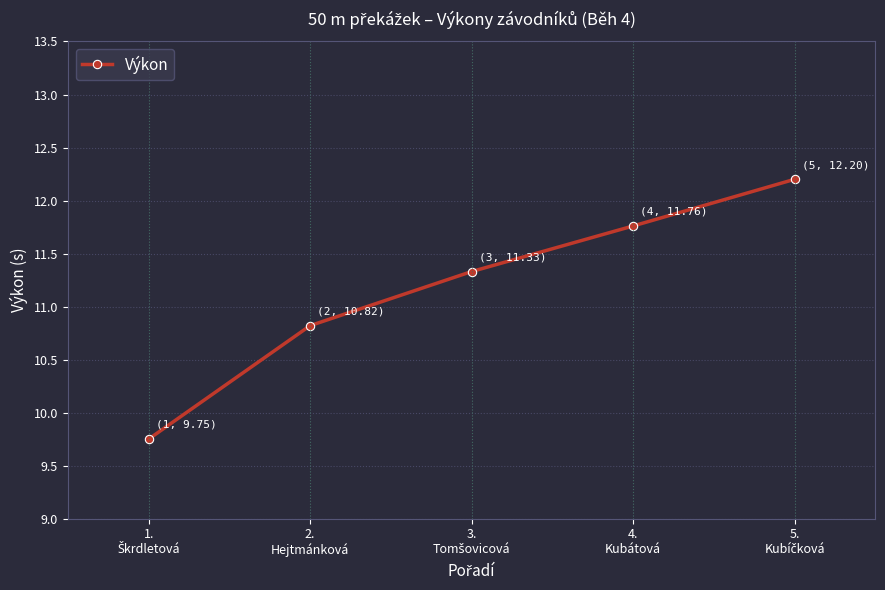

What is the value of the 2nd point from the left?

10.8